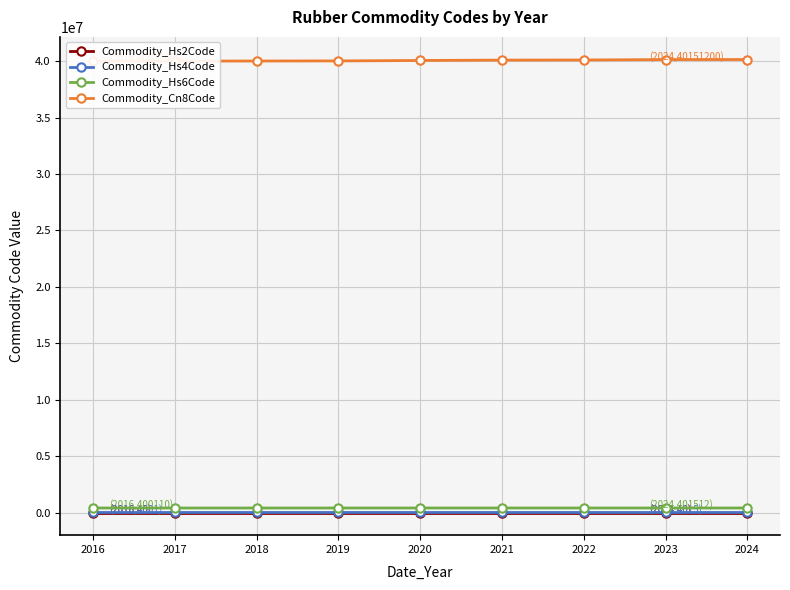

What value does the Commodity_Hs4Code series have at 2024, to the nearest 10?

4020